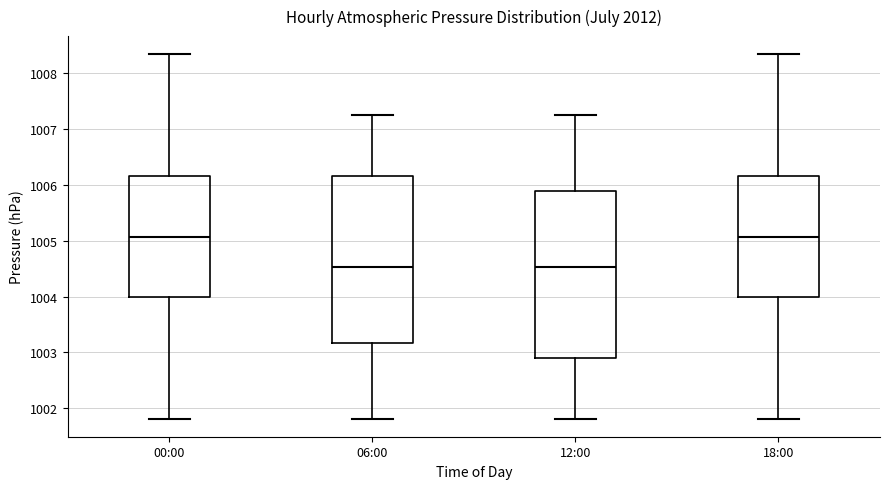

Where does the lower whisker of the box for 00:00 end on the y-axis? The values are not printed on the chart, so give them approximately, as read against the axis.

1001.8